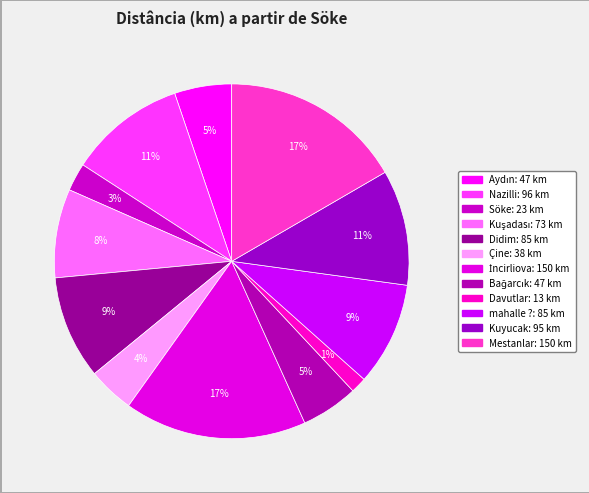

Which slice is the smallest?

Davutlar